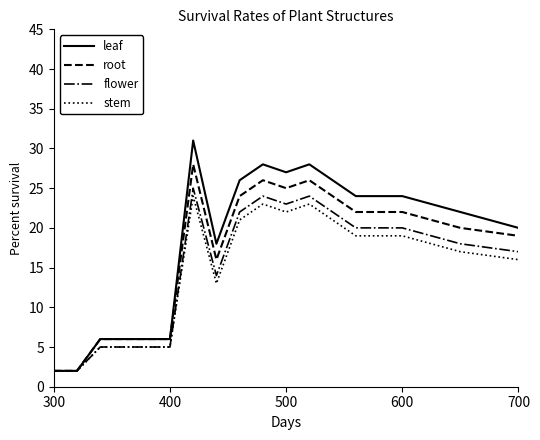

What is the maximum value for root?

28